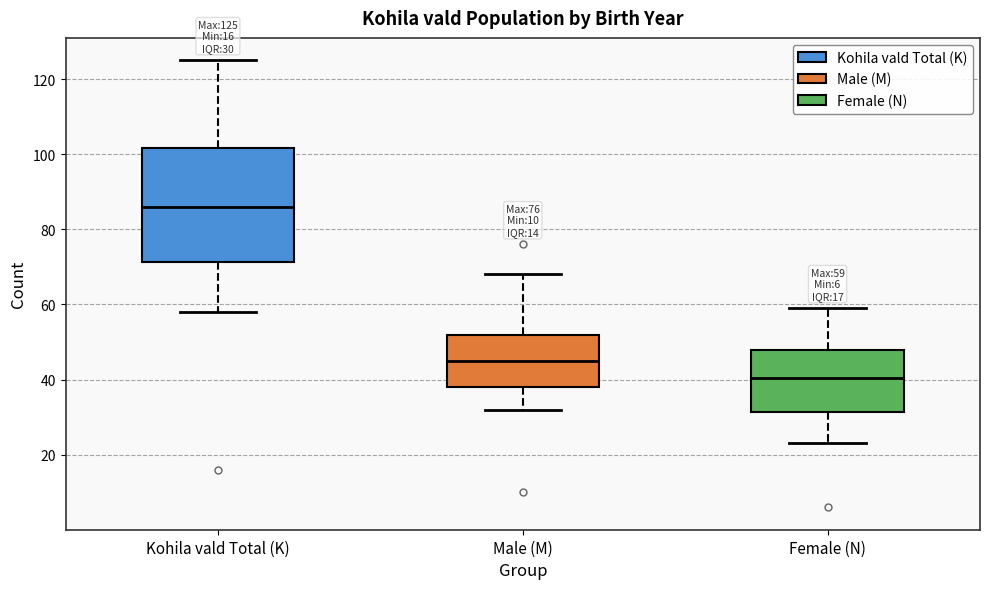

Which box has the lowest median line?

Female (N)